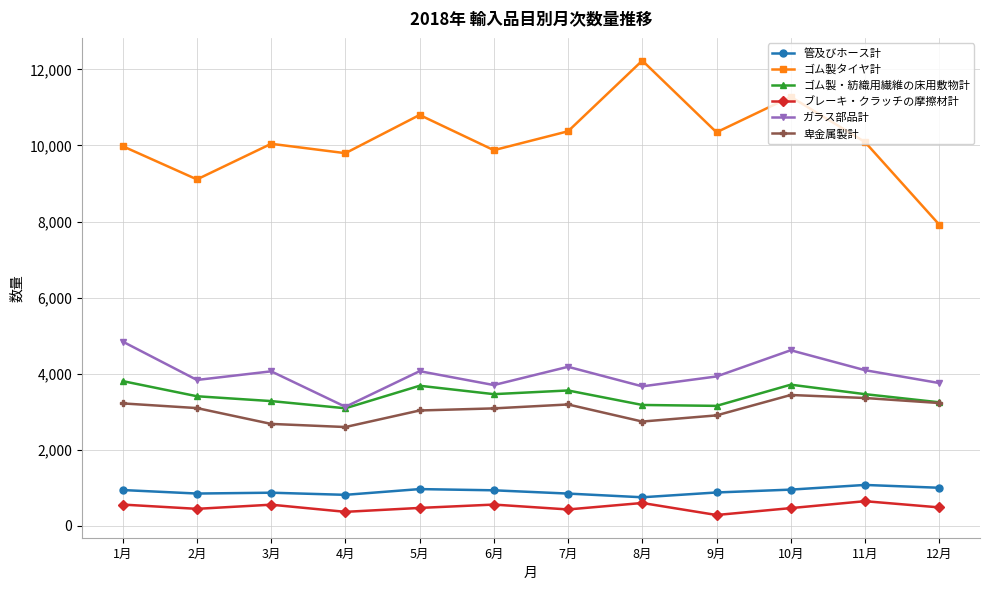

How many lines are shown in the chart?

6